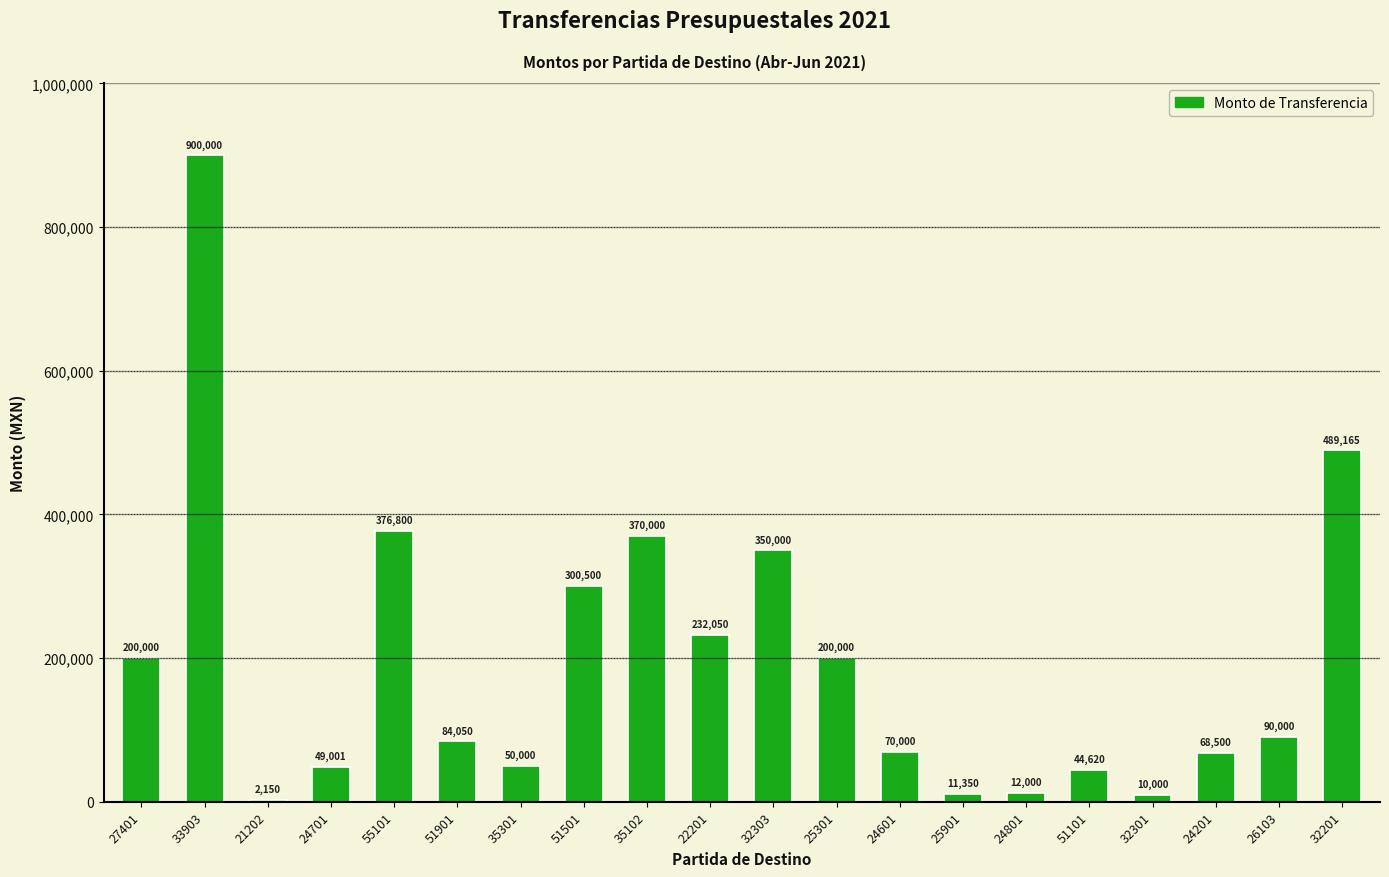

What is the sum of the values at 51101 and 27401?

244620